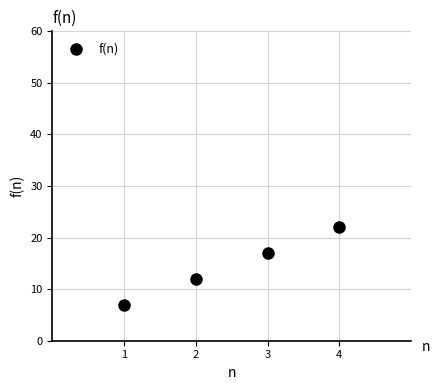

What Y value in the scatter plot is closest to 14?

12